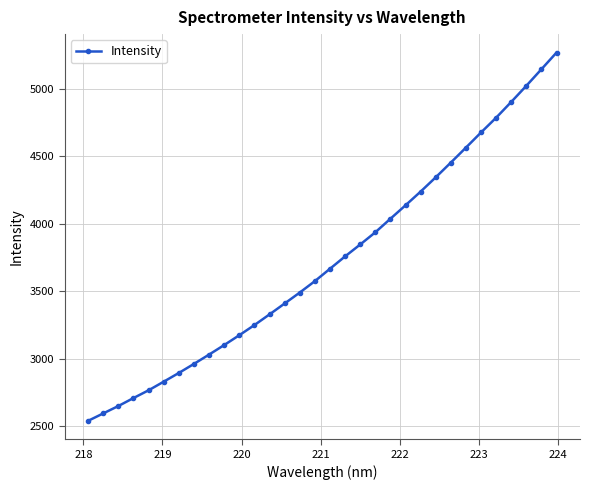

What is the maximum value shown in the chart?

5267.0